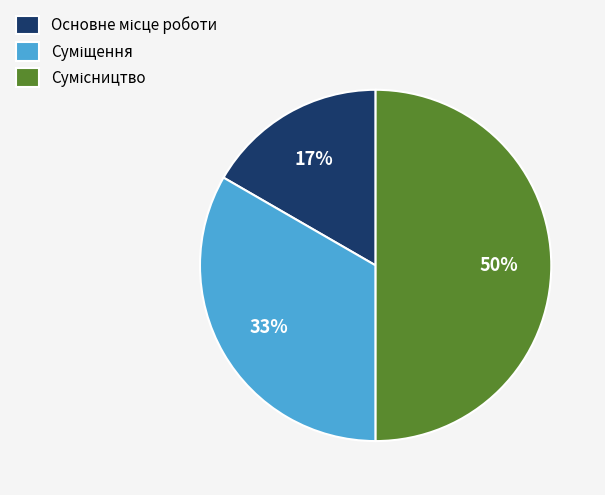

To the nearest percent, what is the average slice percentage?

33%